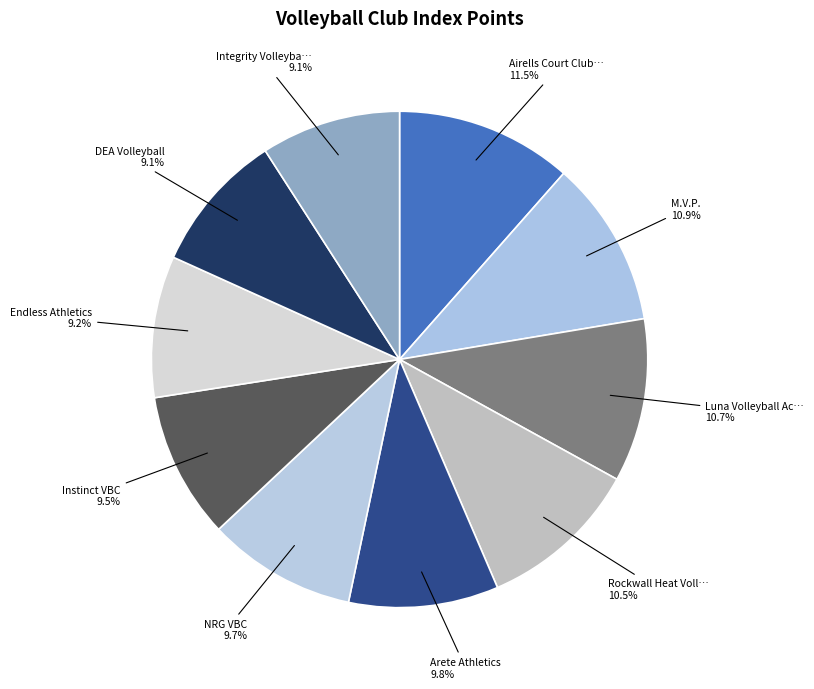

How many segments does this pie chart have?

10